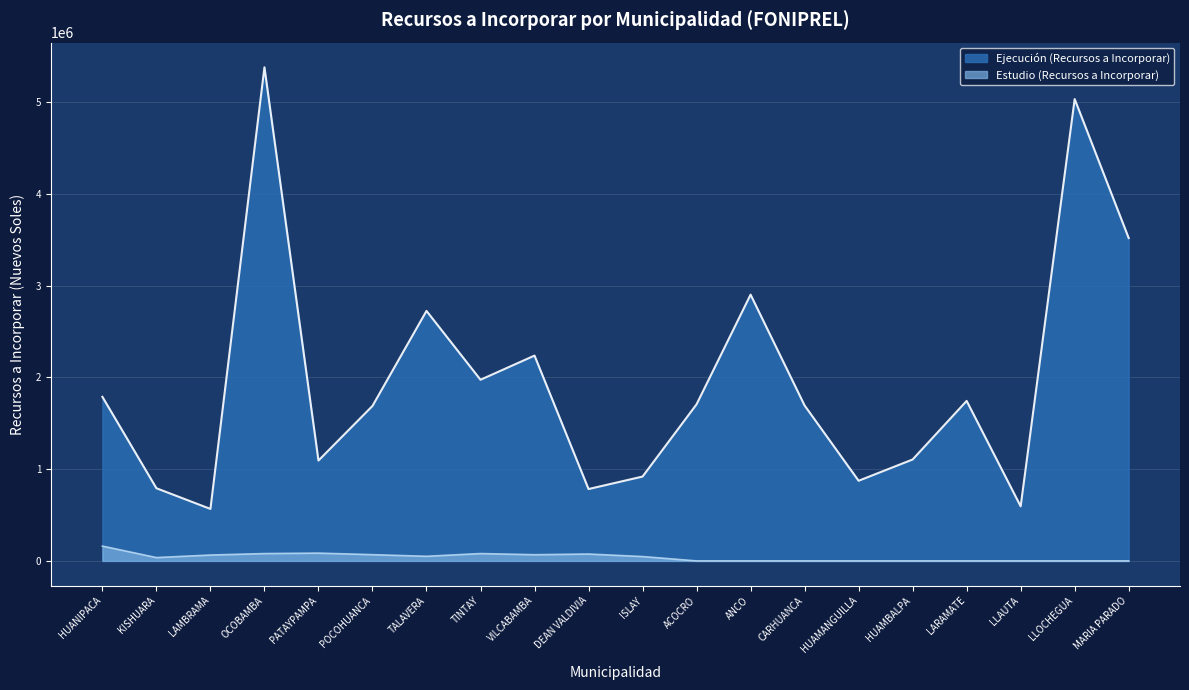

Which series has the widest spread of values?

Ejecución (Recursos a Incorporar)